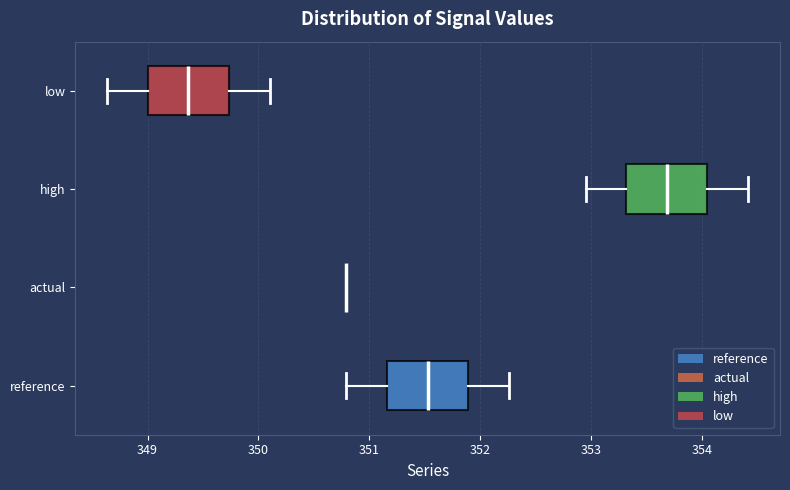

Reading bottom to top, transcribe this box plot: for each box, give where its median line is, the range the box spans, and where its two whiskers end, as read against the x-axis. The values are not printed on the chart, so give them approximately, as read against the axis.

reference: median 351.5, box 351.2 to 351.9, whiskers 350.8 to 352.3
actual: box collapsed to a line at 350.8, whiskers 350.8 to 350.8
high: median 353.7, box 353.3 to 354.0, whiskers 352.9 to 354.4
low: median 349.4, box 349.0 to 349.7, whiskers 348.6 to 350.1